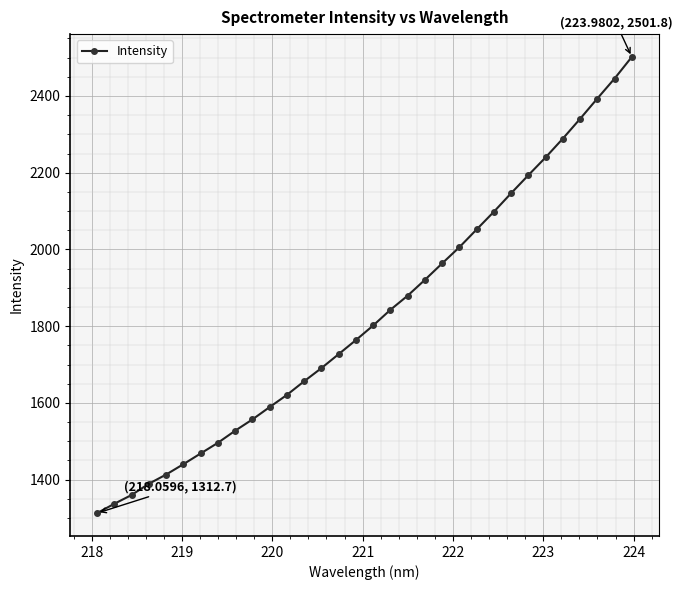

True or false: the data has more than 0 interior local peaks.

False